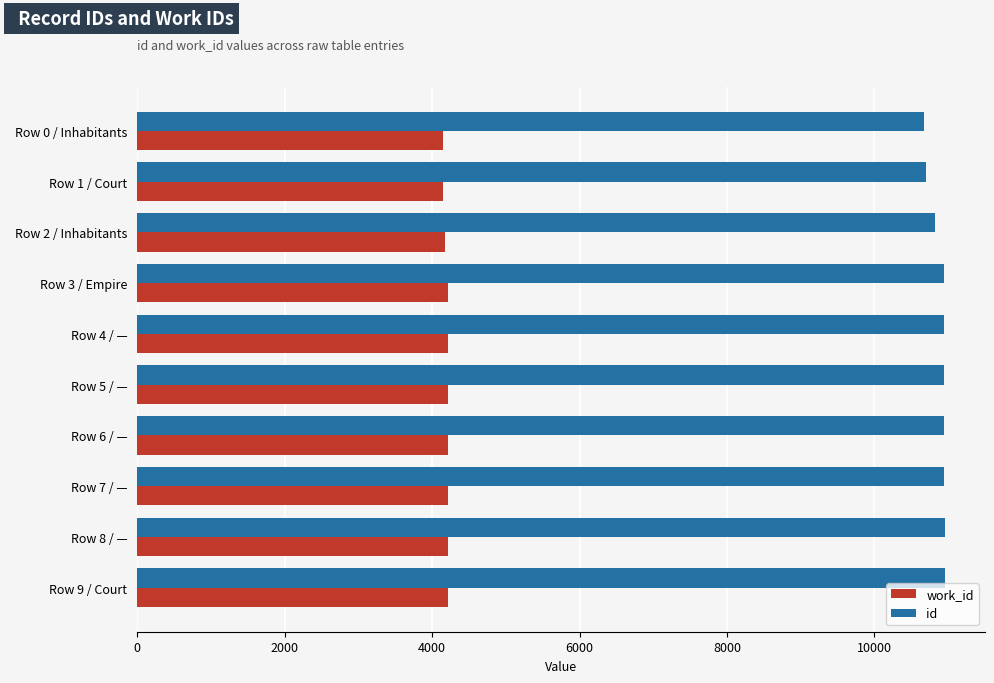

How many values in the id series are below 10947?

5